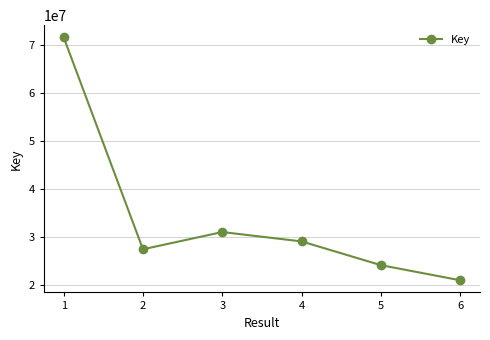

What is the sum of the values at 5 and 6?

45036765